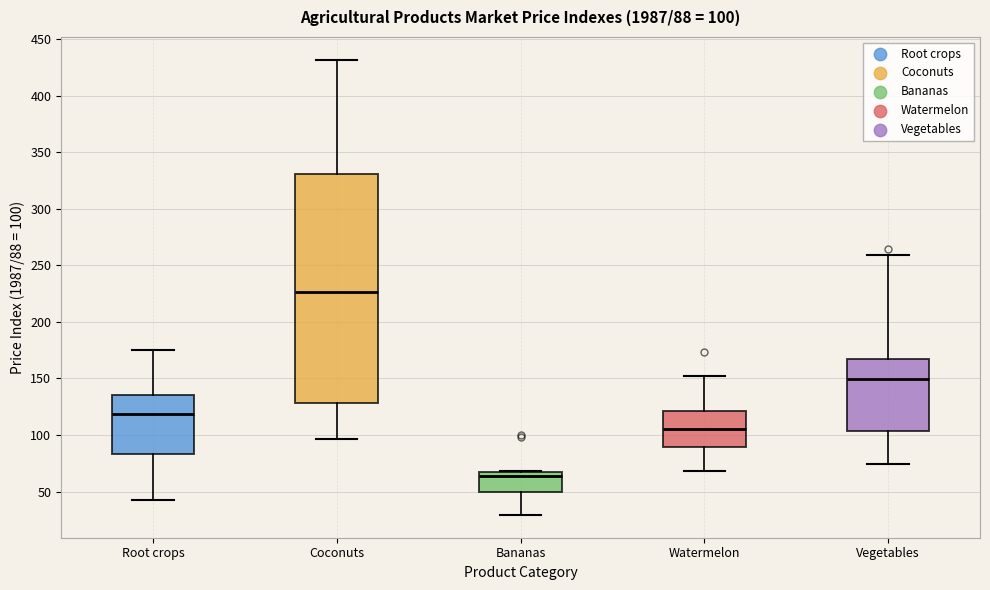

Which box has the lowest median line?

Bananas